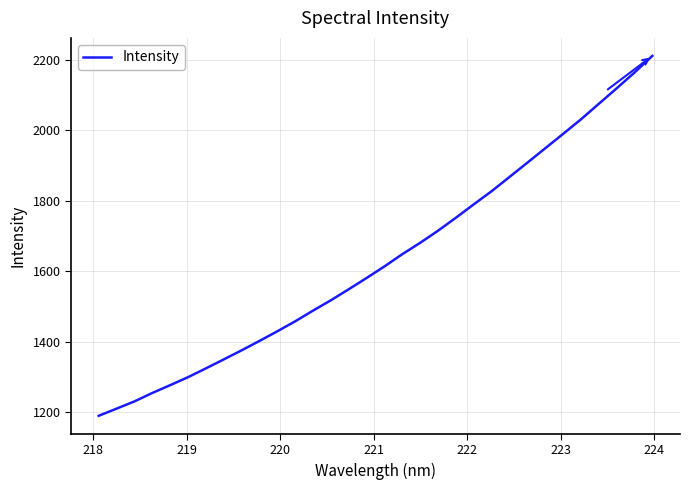

Is this an area chart (filled region under the line)?

No